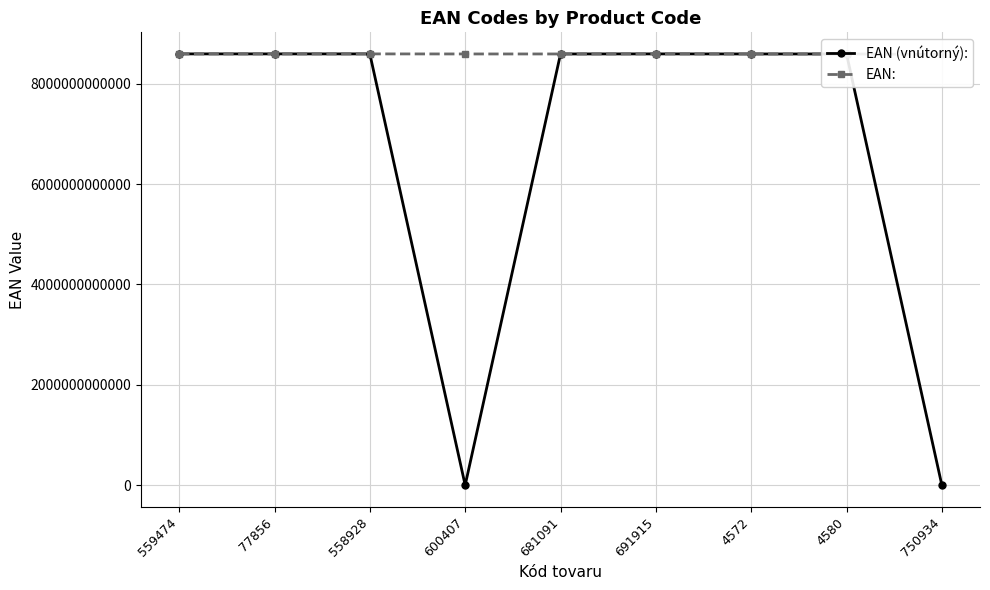

True or false: EAN: and EAN (vnútorný): cross at least once.

False